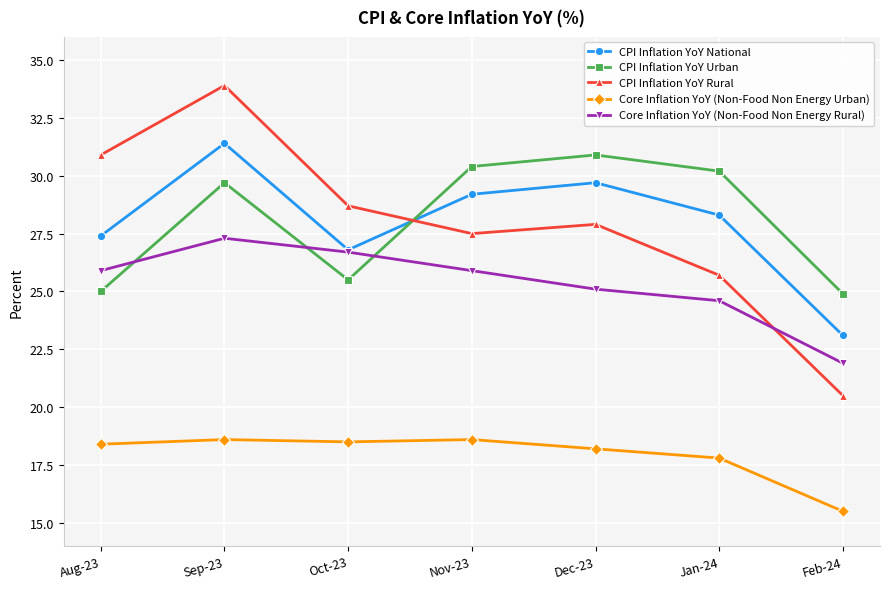

What is the average value of the CPI Inflation YoY Urban series?

28.1